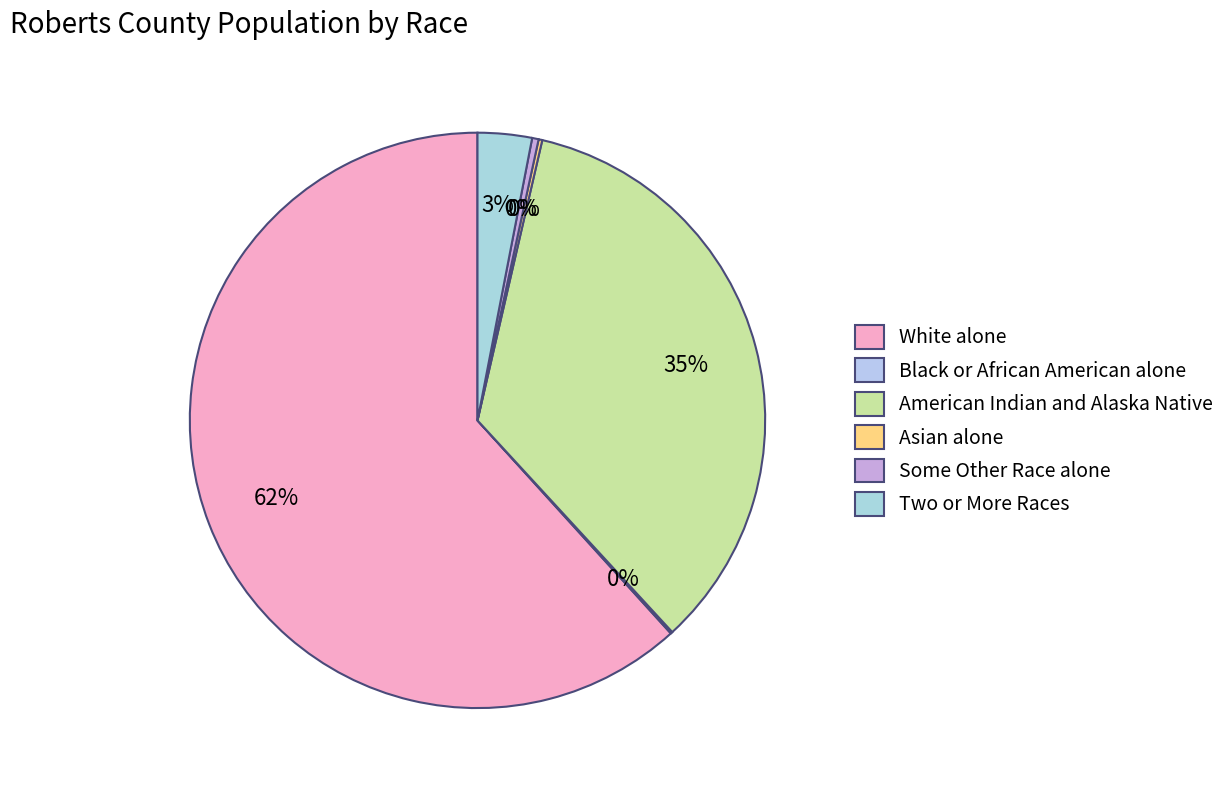

Is it true that Asian alone is 11% of the pie?

False